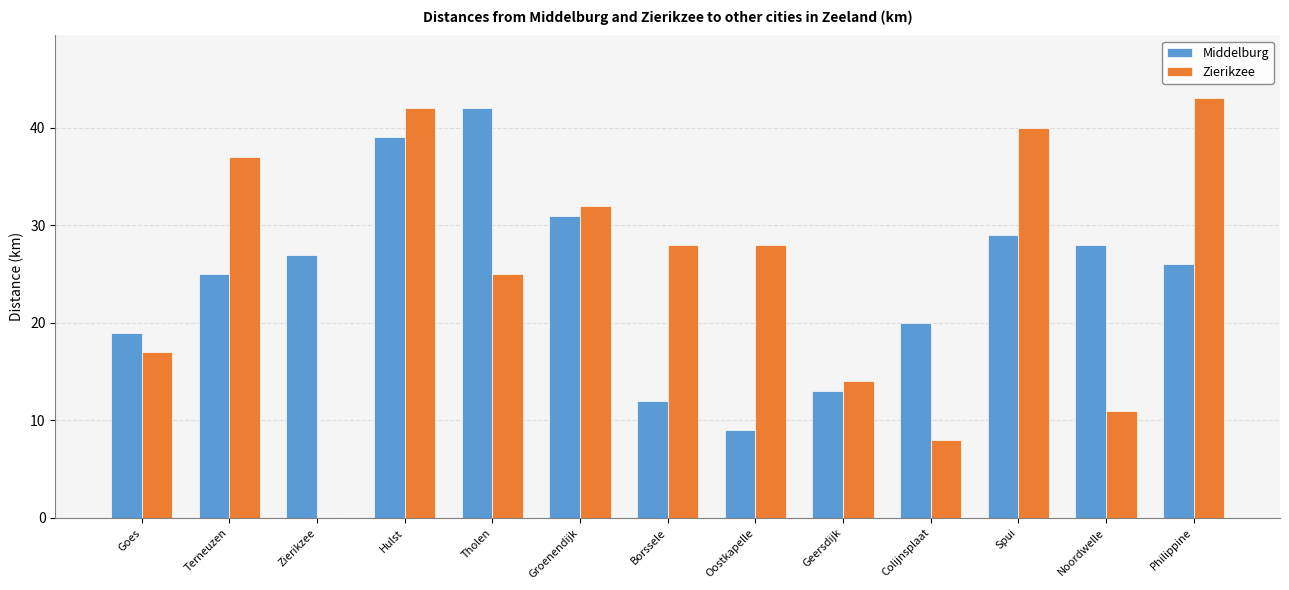

Which series changed the most between Zierikzee and Philippine?

Zierikzee